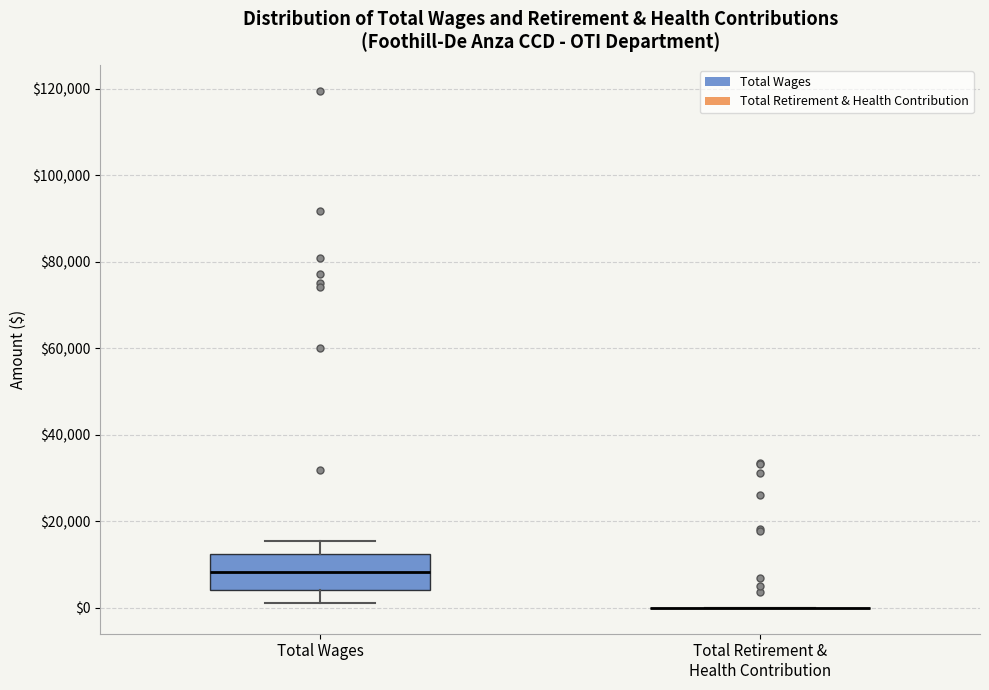

Comparing the boxes themselves (not the whiskers), which one is the tallest?

Total Wages